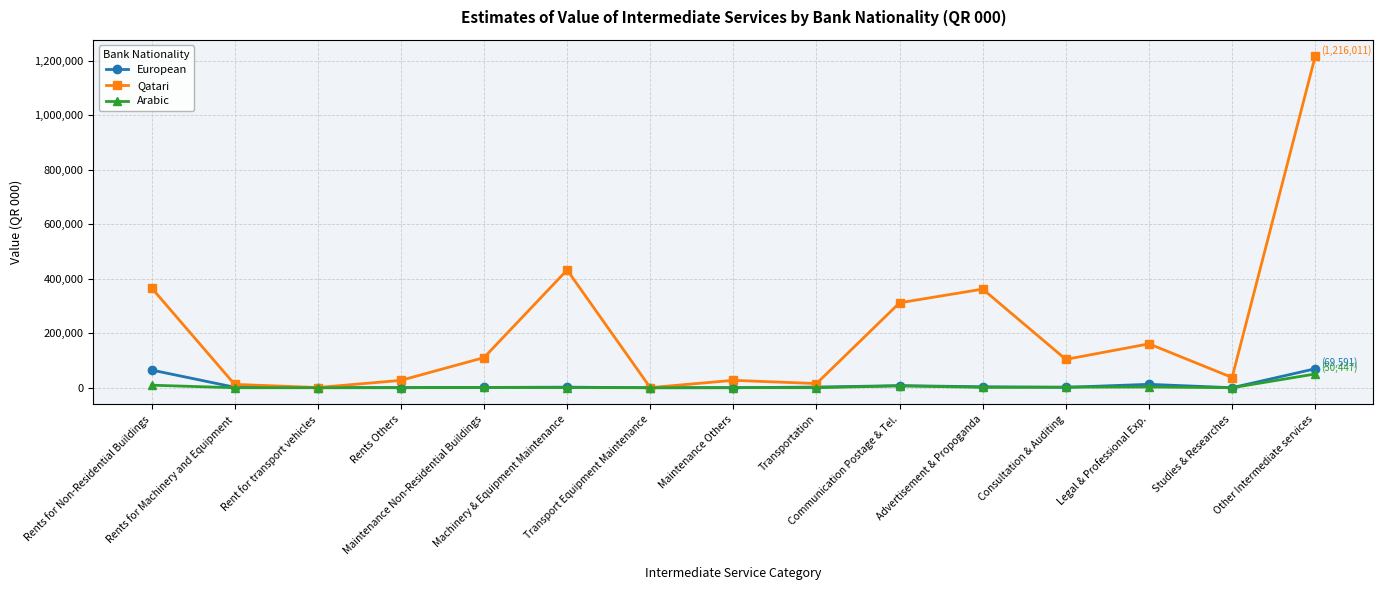

What position from the left is Advertisement & Propoganda?

11